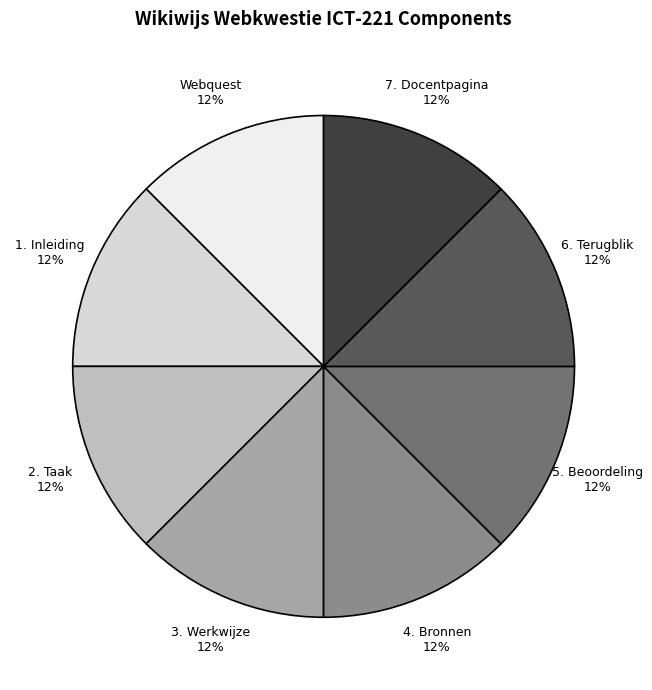

How many slices are in this pie chart?

8